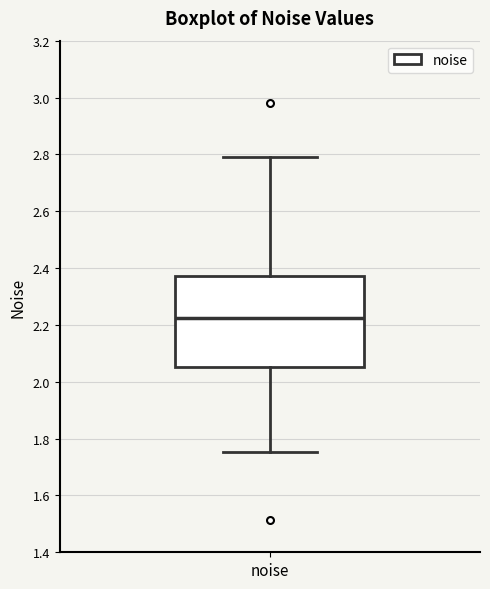

Read this box plot against the y-axis: the position of the median line, the range covered by the box, and the ends of both whiskers. The values are not printed on the chart, so give them approximately, as read against the axis.

median 2.22, box 2.06 to 2.38, whiskers 1.76 to 2.80